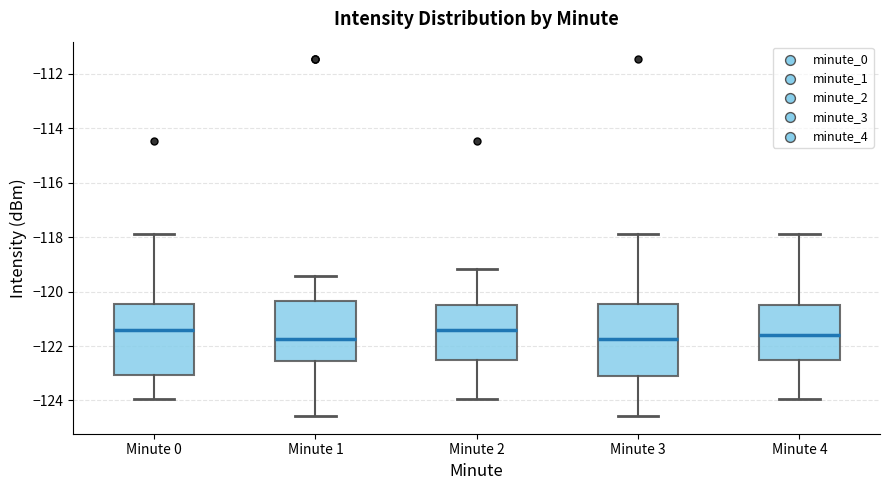

Where does the upper whisker of the box for Minute 0 end on the y-axis? The values are not printed on the chart, so give them approximately, as read against the axis.

-117.8